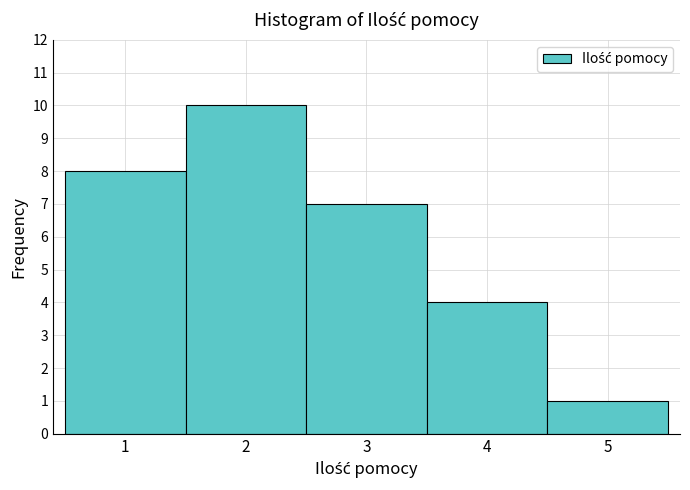

Which range on the x-axis has the tallest bar?

1.5 to 2.5